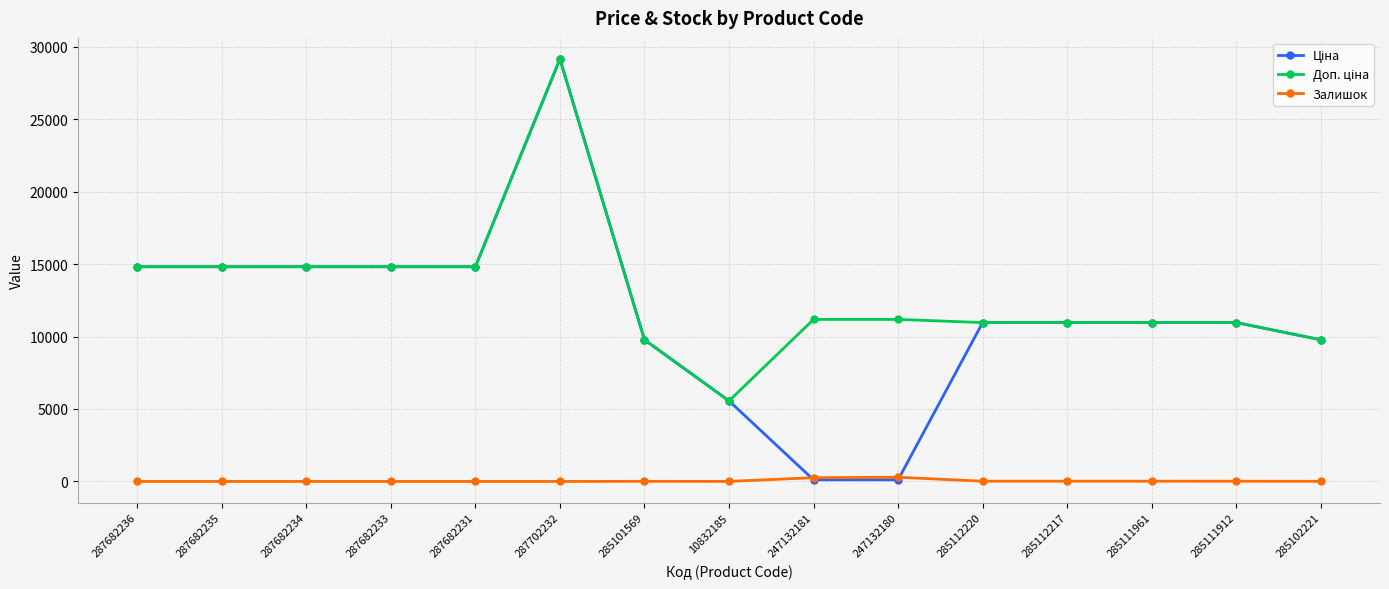

At which category is the sum across all series the highest?

287702232